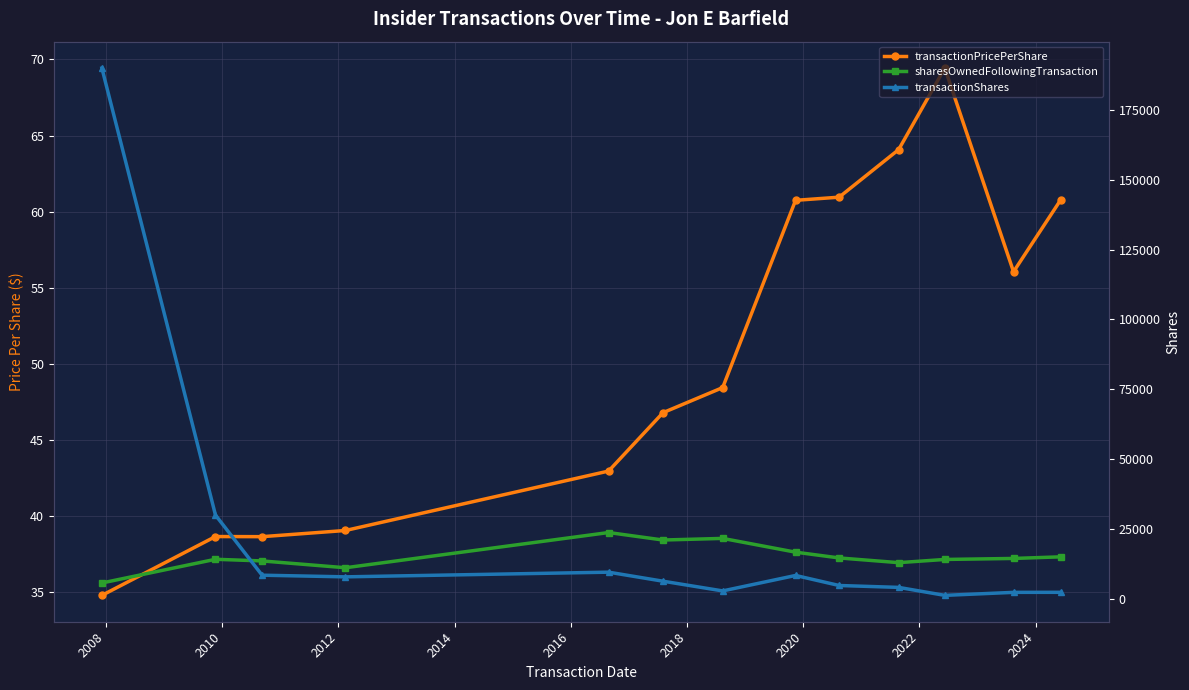

The transactionShares series shows 9568.0 at 2014. True or false?

True